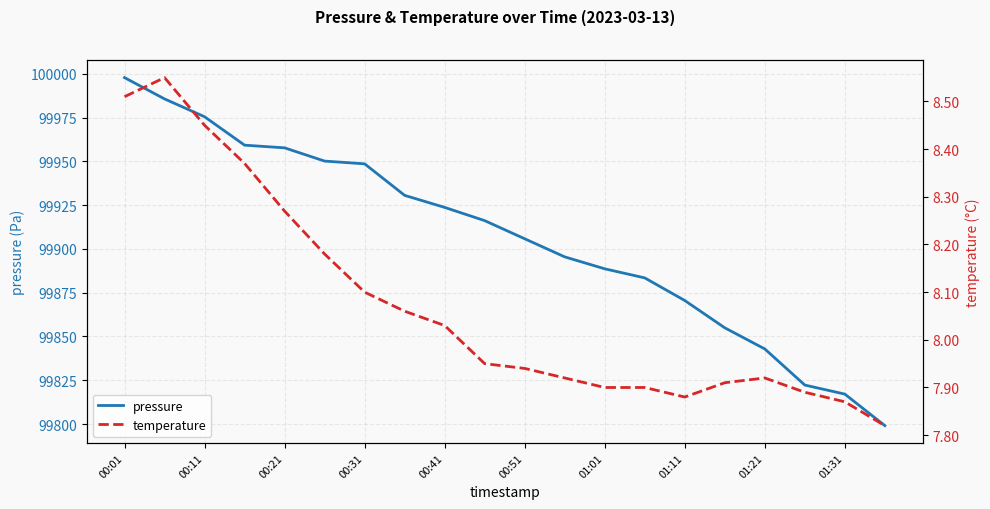

How many values in the pressure series are below 99916?

10